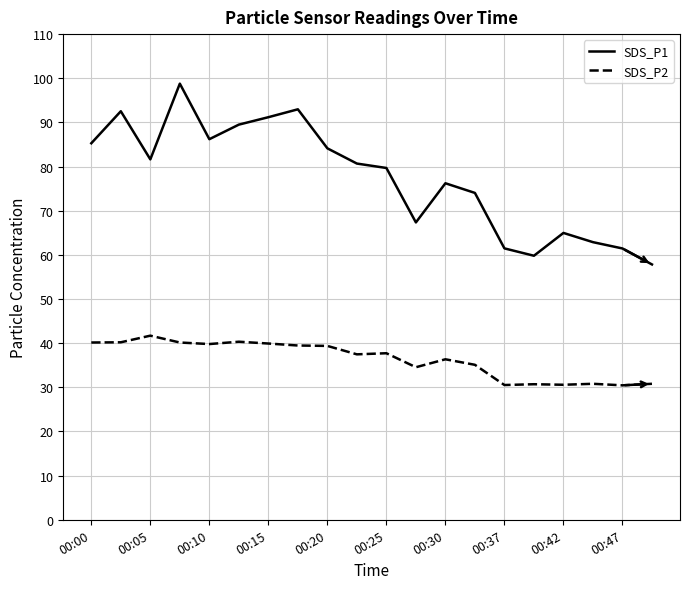

What are all the series names shown in the legend?

SDS_P1, SDS_P2